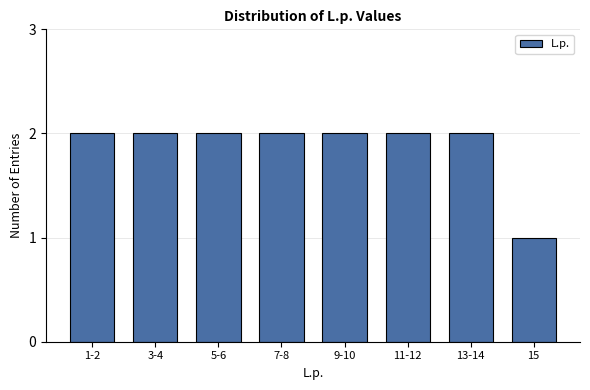

Reading left to right, transcribe all the data shown in this chart.

2	2	2	2	2	2	2	1